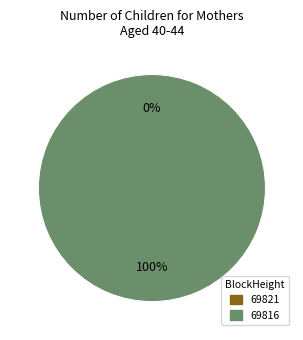

True or false: 69821 accounts for 1% of the total.

False